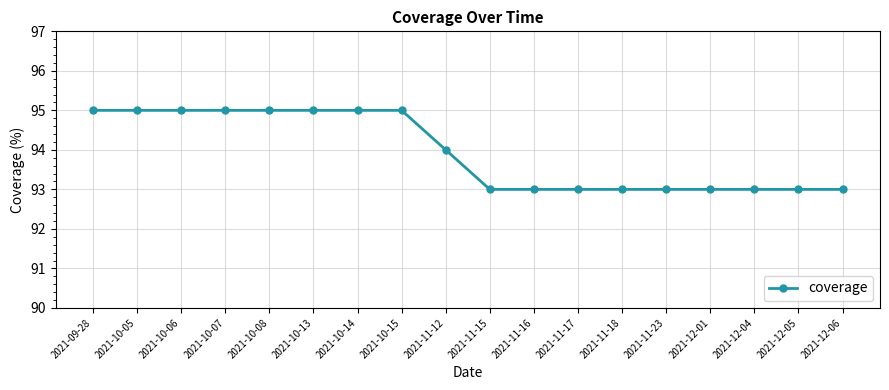

Which has a higher value, 2021-10-08 or 2021-11-23?

2021-10-08